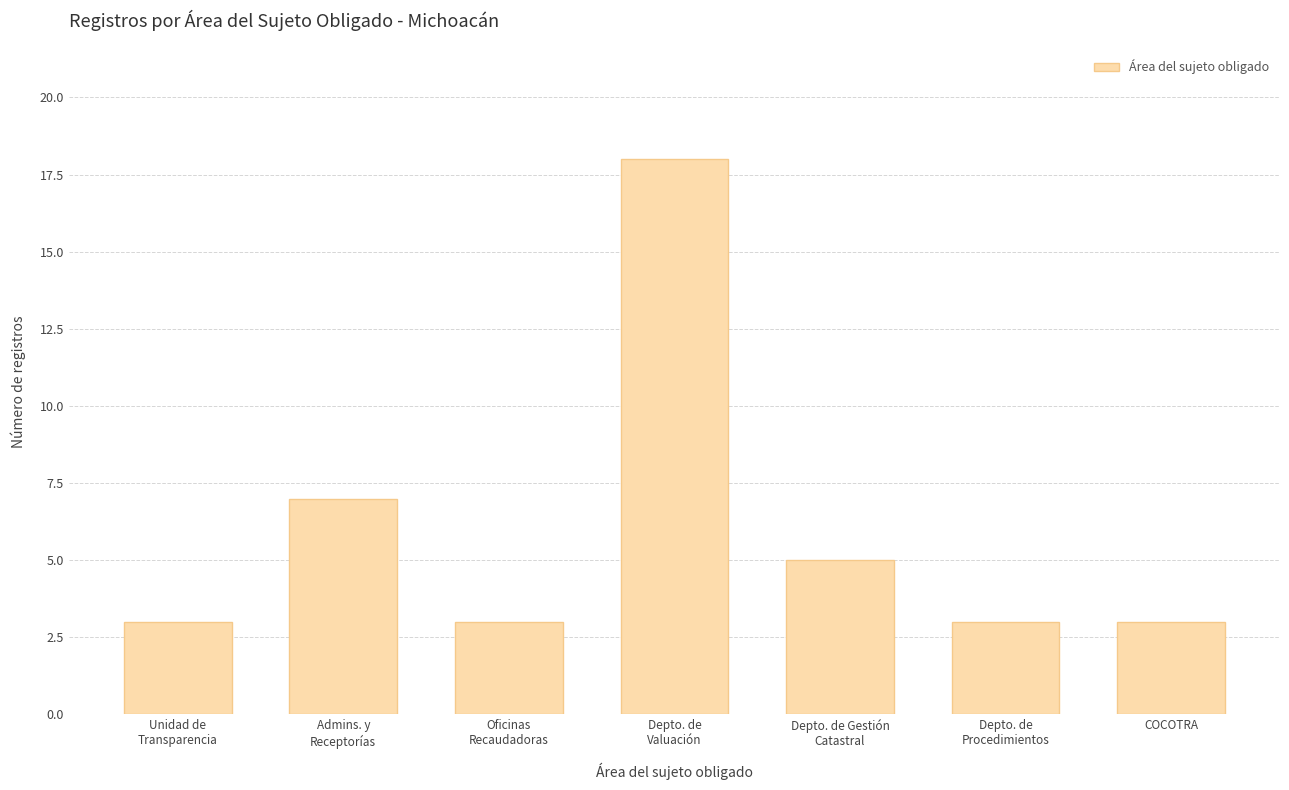

What position from the left is Depto. de
Procedimientos?

6